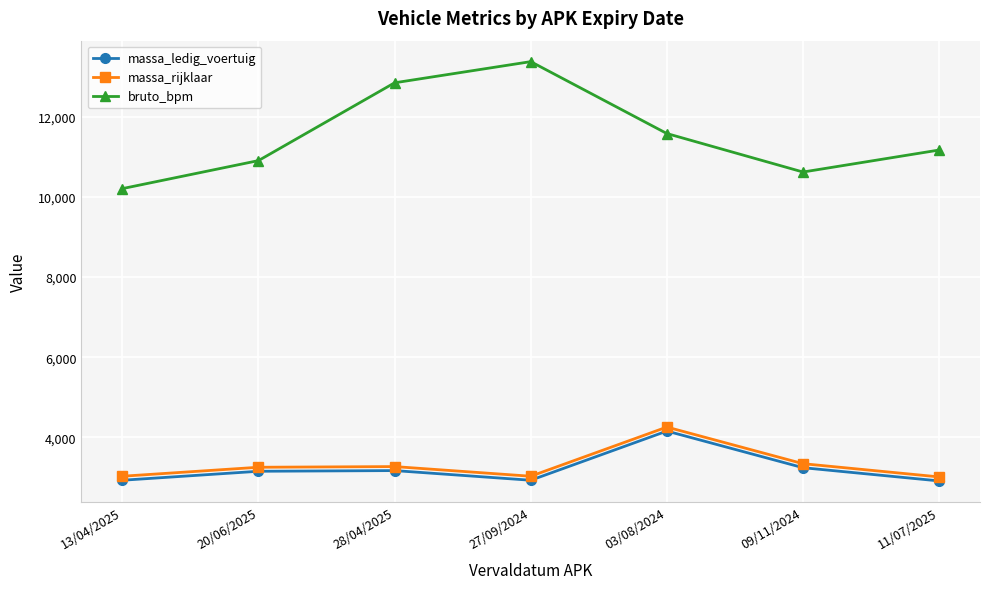

Which series has the widest spread of values?

bruto_bpm